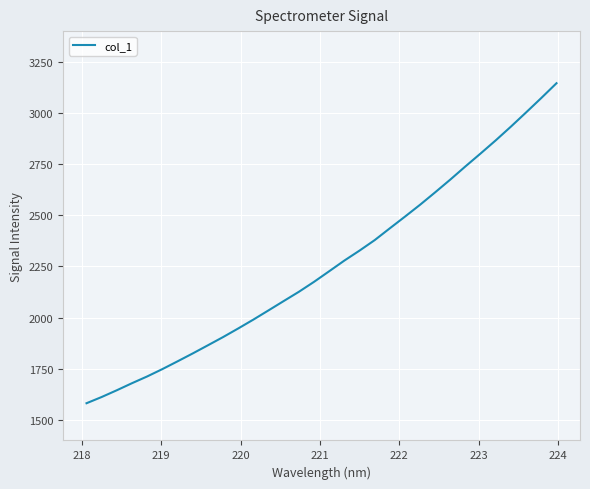

What is the greatest value displayed?

3145.4